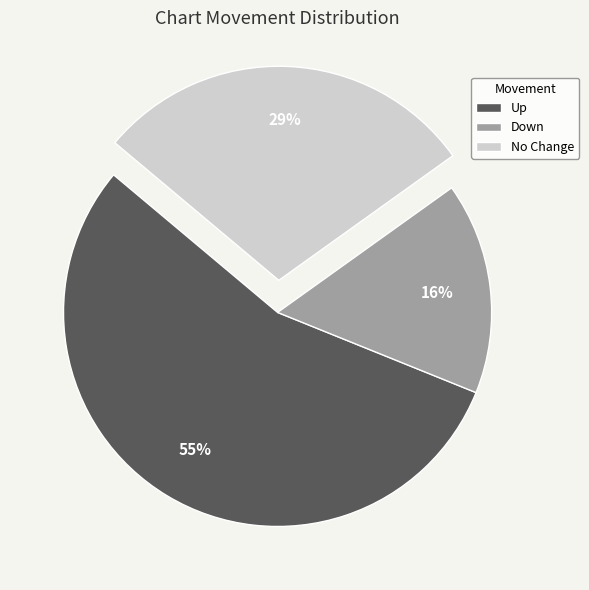

Which category has the biggest portion of the pie?

Up